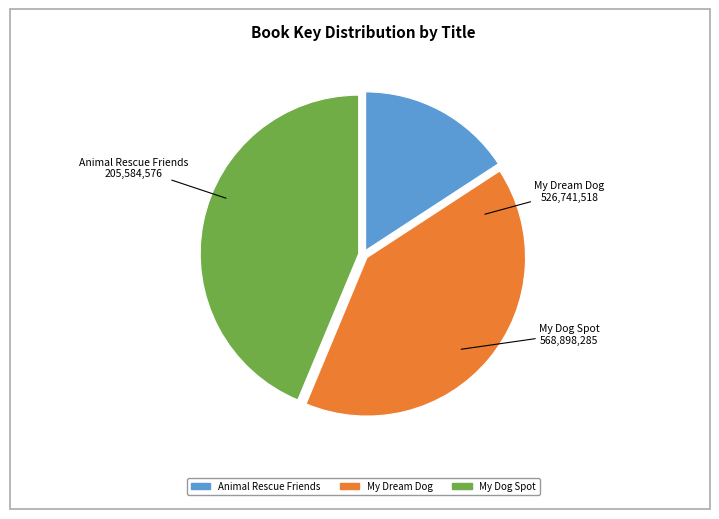

What is the ratio of the value at Animal Rescue Friends to the value at My Dog Spot?

0.4